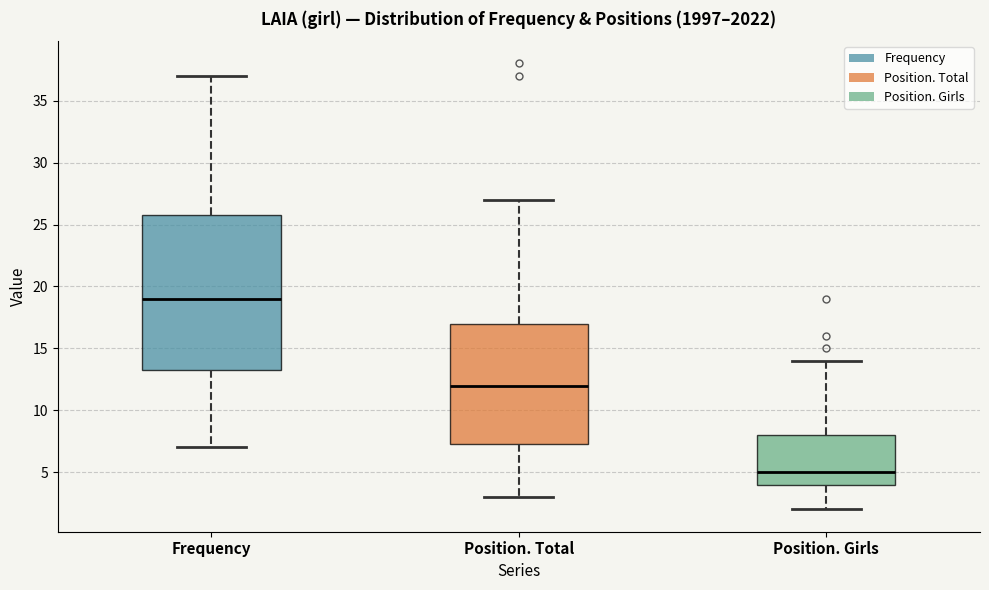

Which box has the highest median line?

Frequency